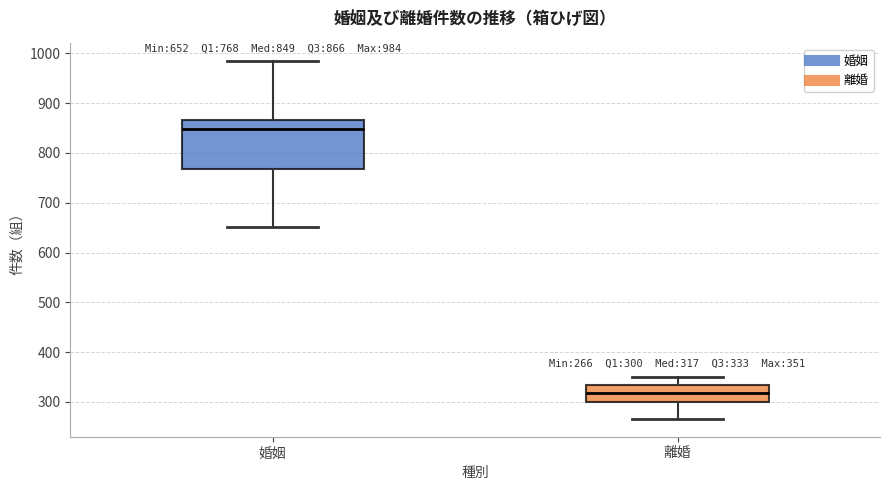

Which box's median line is the lowest?

離婚